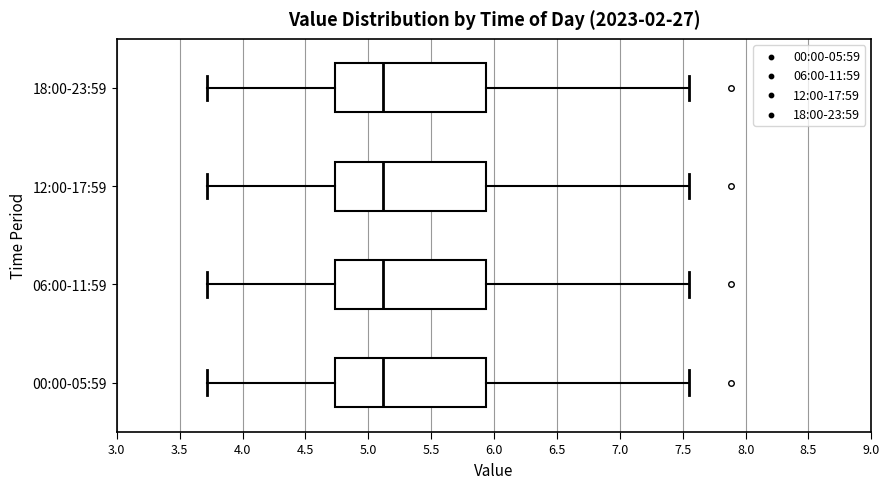

Reading bottom to top, transcribe this box plot: for each box, give where its median line is, the range the box spans, and where its two whiskers end, as read against the x-axis. The values are not printed on the chart, so give them approximately, as read against the axis.

00:00-05:59: median 5.10, box 4.75 to 5.95, whiskers 3.70 to 7.55
06:00-11:59: median 5.10, box 4.75 to 5.95, whiskers 3.70 to 7.55
12:00-17:59: median 5.10, box 4.75 to 5.95, whiskers 3.70 to 7.55
18:00-23:59: median 5.10, box 4.75 to 5.95, whiskers 3.70 to 7.55